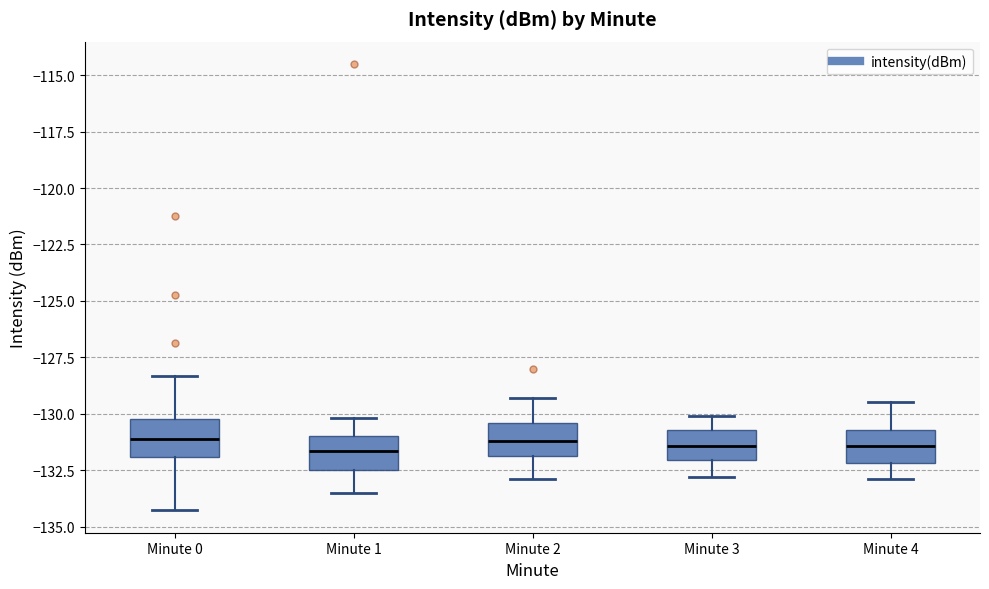

Where does the median line of the box for Minute 3 sit on the y-axis? The values are not printed on the chart, so give them approximately, as read against the axis.

-131.5